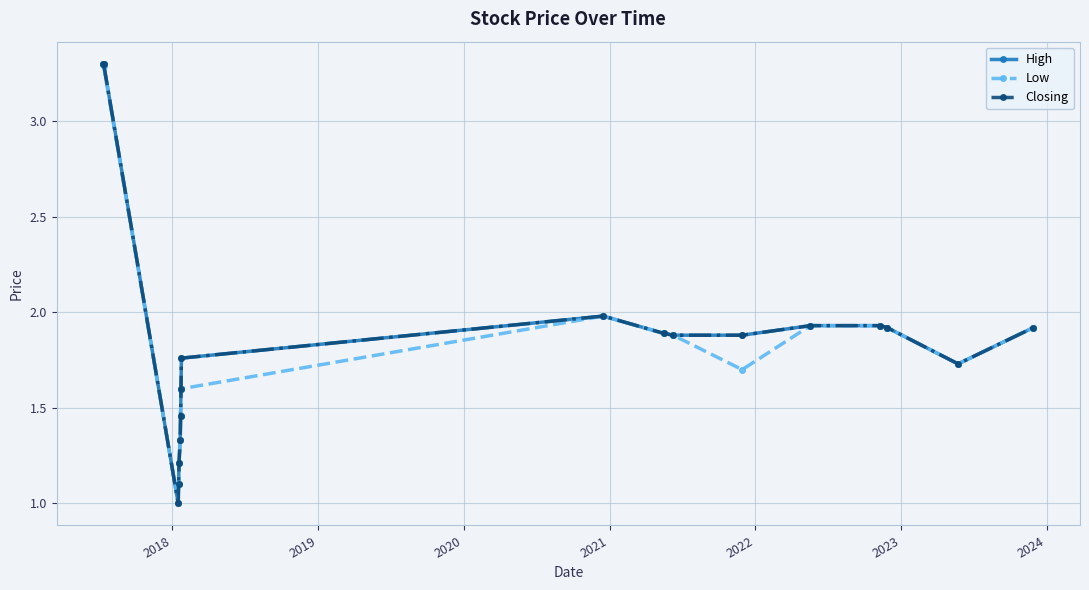

True or false: High has more than 0 interior local peaks.

True